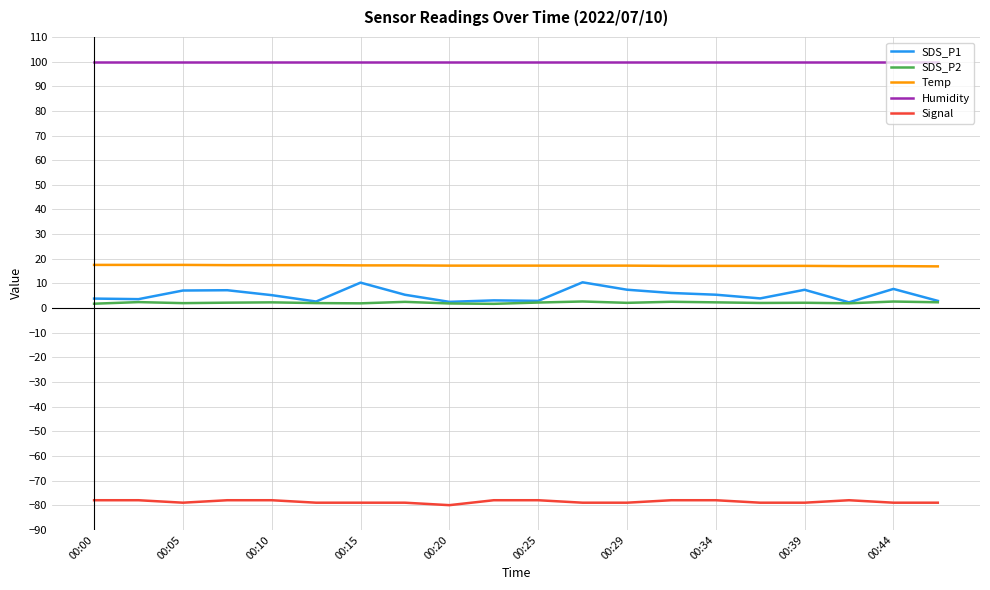

Which series has the largest total across all categories?

Humidity